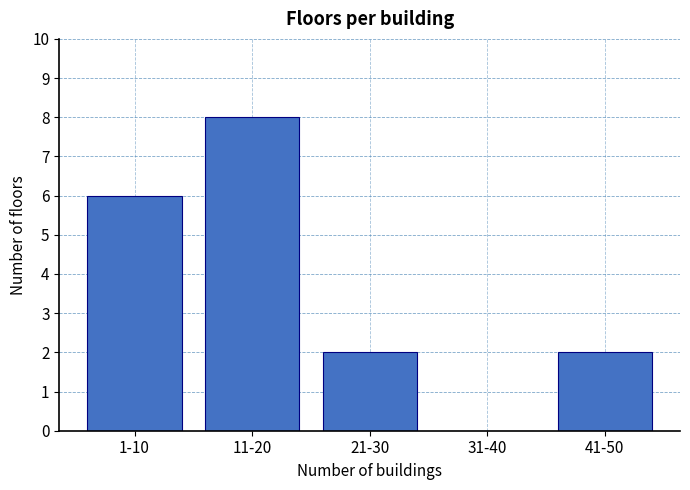

Reading left to right, list all the values displayed in this chart.

1-10=6	11-20=8	21-30=2	31-40=0	41-50=2